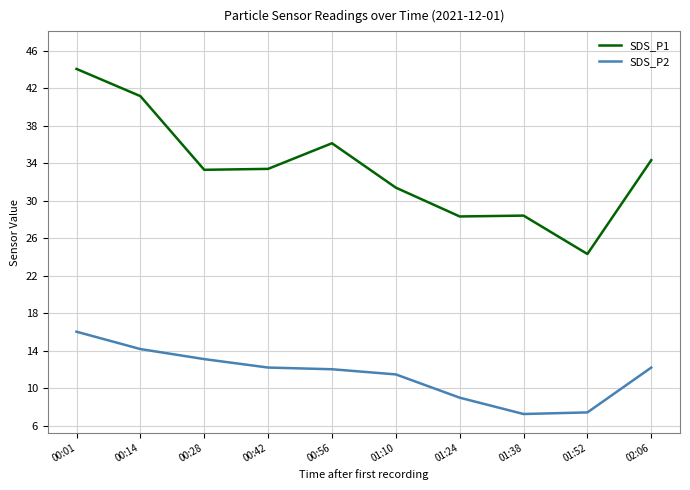

What are all the series names shown in the legend?

SDS_P1, SDS_P2